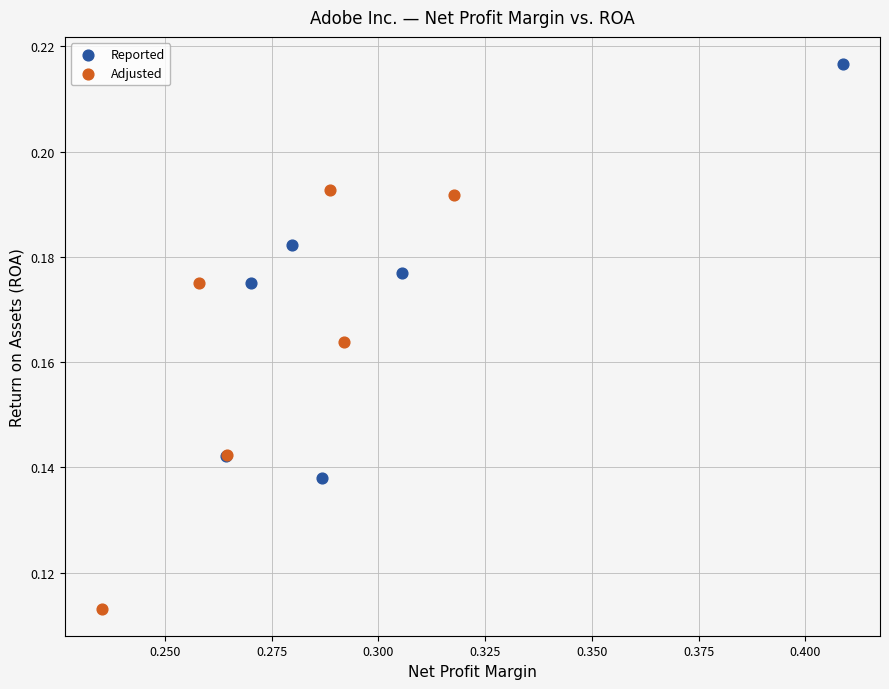

Which series contains the highest Y value?

Reported